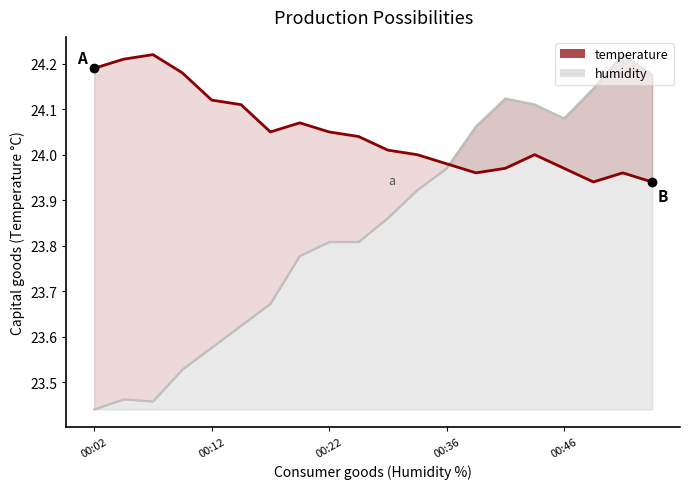

Reading left to right, transcribe all the data shown in this chart.

temperature: 24.2	24.2	24.2	24.2	24.1	24.1	24.1	24.1	24.1	24.0	24.0	24.0	24.0	24.0	24.0	24.0	24.0	23.9	24.0	23.9
humidity: 23.4	23.5	23.5	23.5	23.6	23.6	23.7	23.8	23.8	23.8	23.9	23.9	24.0	24.1	24.1	24.1	24.1	24.1	24.2	24.2